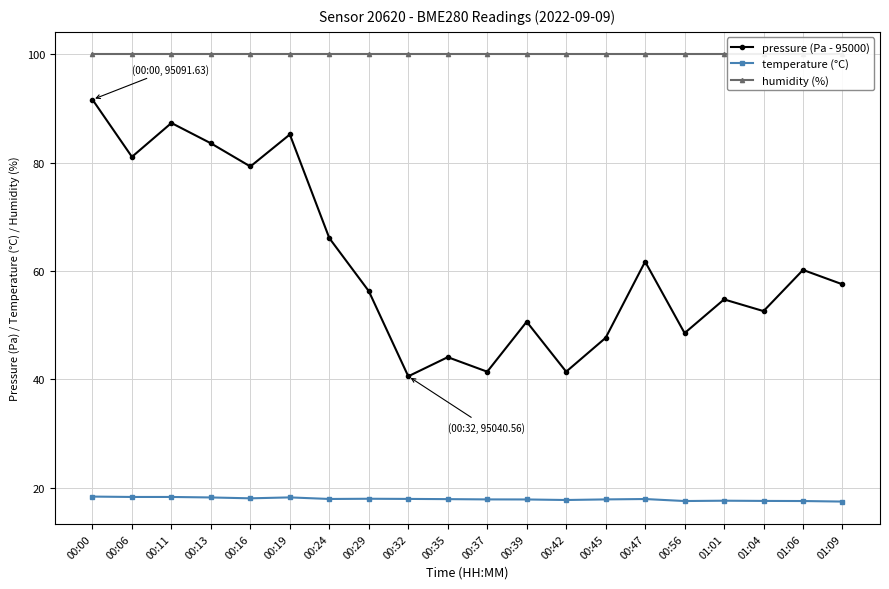

True or false: pressure (Pa - 95000) and humidity (%) cross at least once.

False